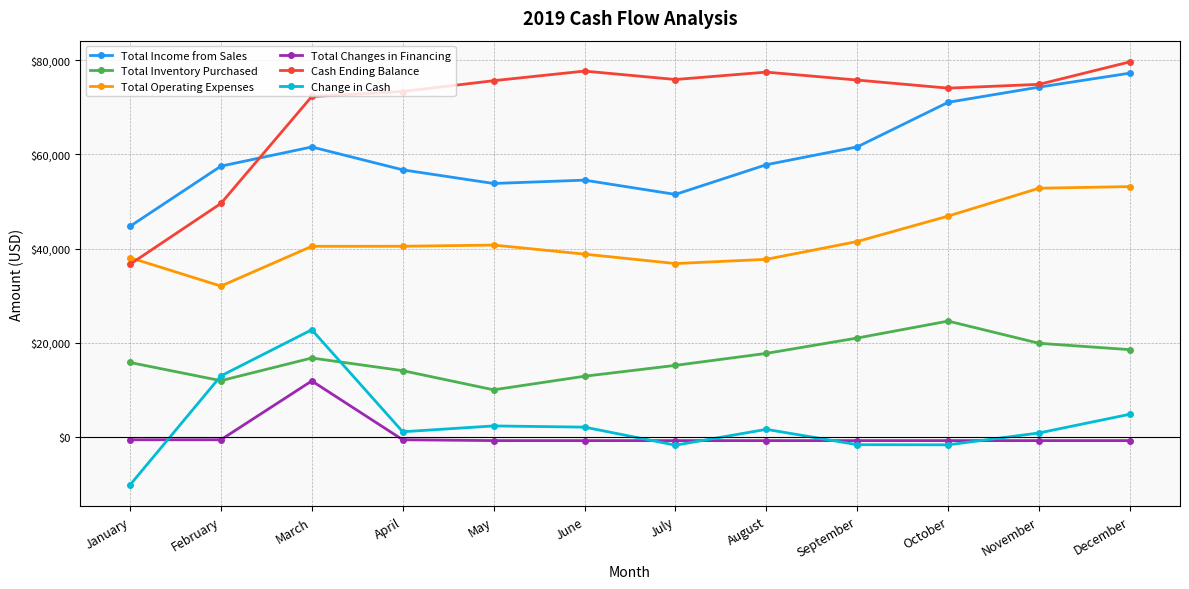

What is the minimum value for Total Income from Sales?

44710